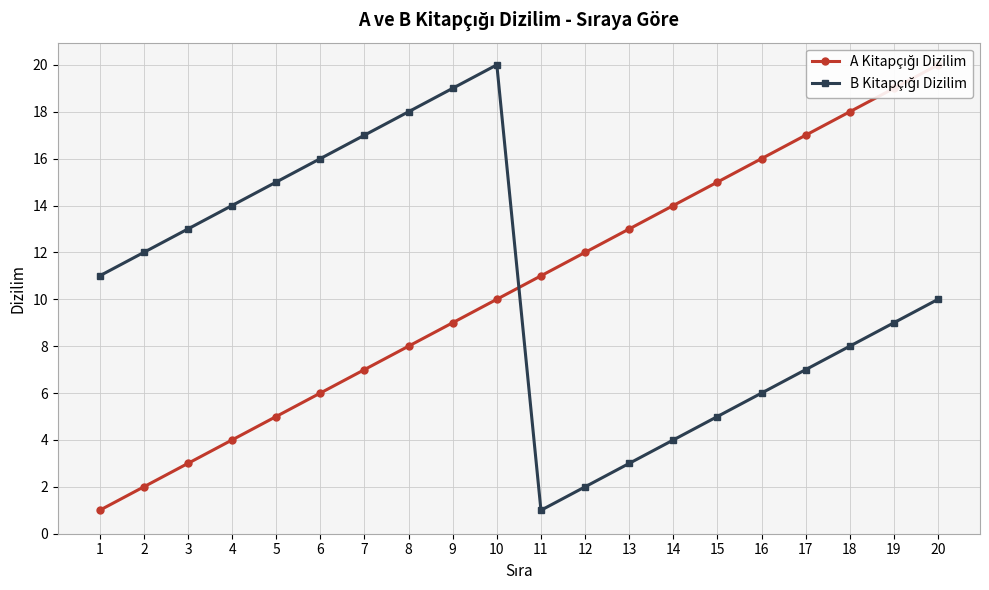

True or false: A Kitapçığı Dizilim has more than 1 points higher than both neighbors.

False